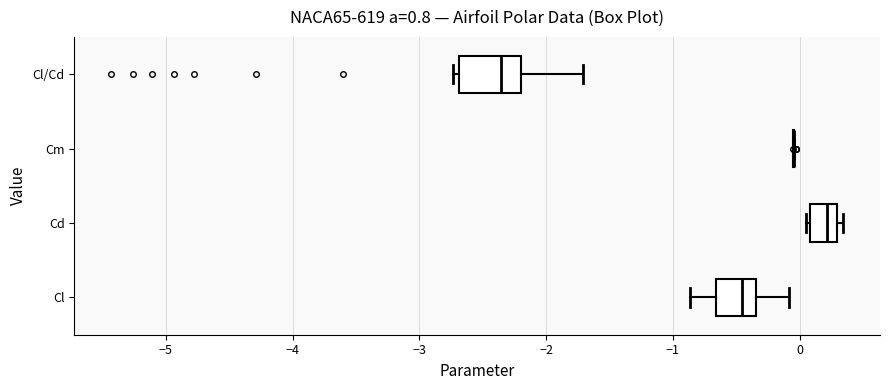

Comparing the boxes themselves (not the whiskers), which one is the widest?

Cl/Cd